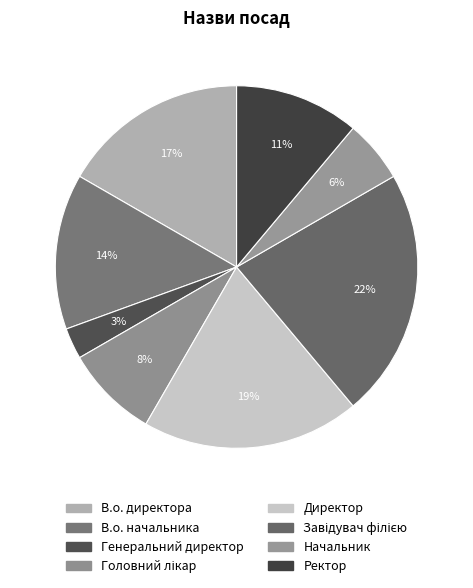

What is the total percentage of В.о. начальника and Головний лікар?

22.2%